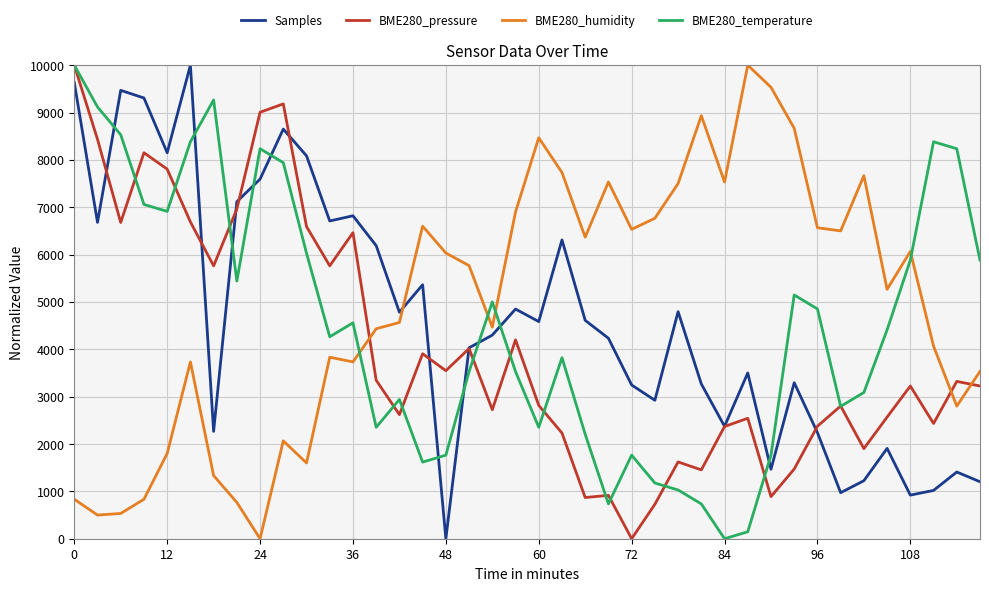

True or false: BME280_temperature and BME280_humidity intersect in this chart.

True